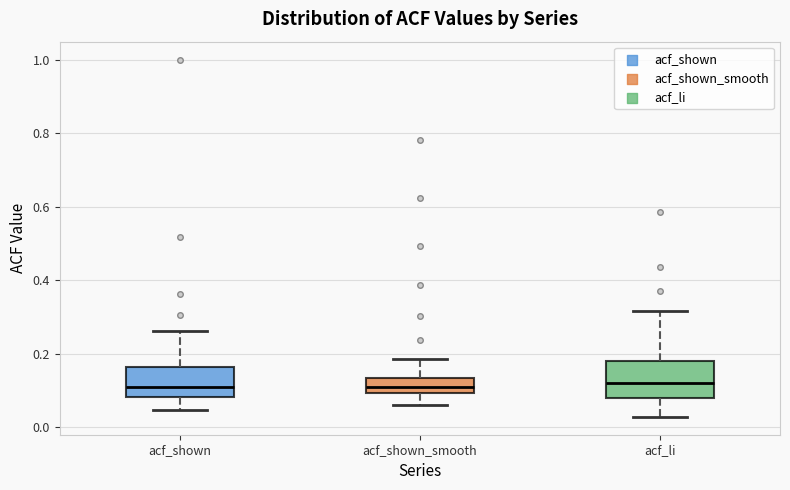

Reading left to right, read every box against the y-axis: the position of its median line, the range the box covers, and the ends of its whiskers. The values are not printed on the chart, so give them approximately, as read against the axis.

acf_shown: median 0.10, box 0.08 to 0.16, whiskers 0.04 to 0.26
acf_shown_smooth: median 0.10 (inside the box), box 0.10 to 0.14, whiskers 0.06 to 0.18
acf_li: median 0.12, box 0.08 to 0.18, whiskers 0.02 to 0.32